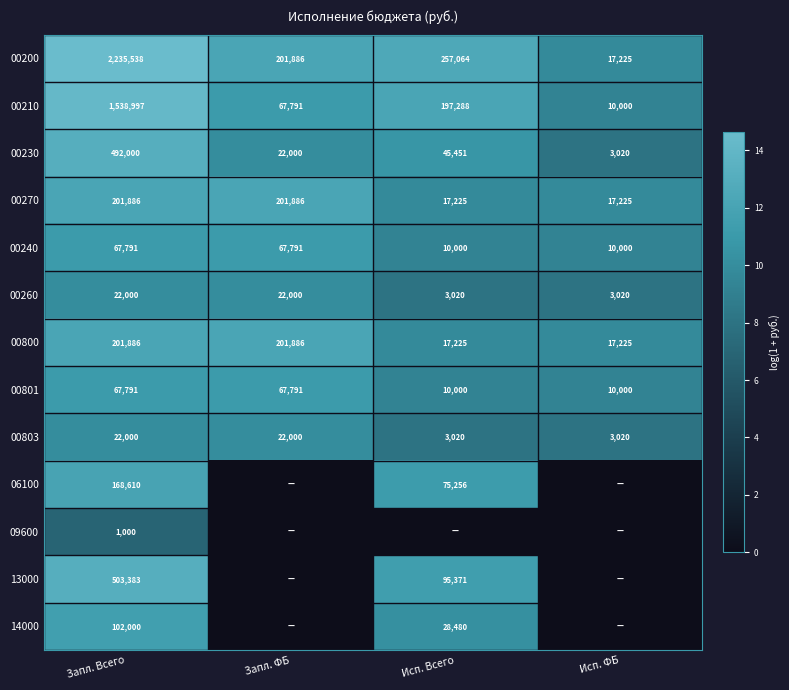

What is the maximum value shown in the chart?

14.6